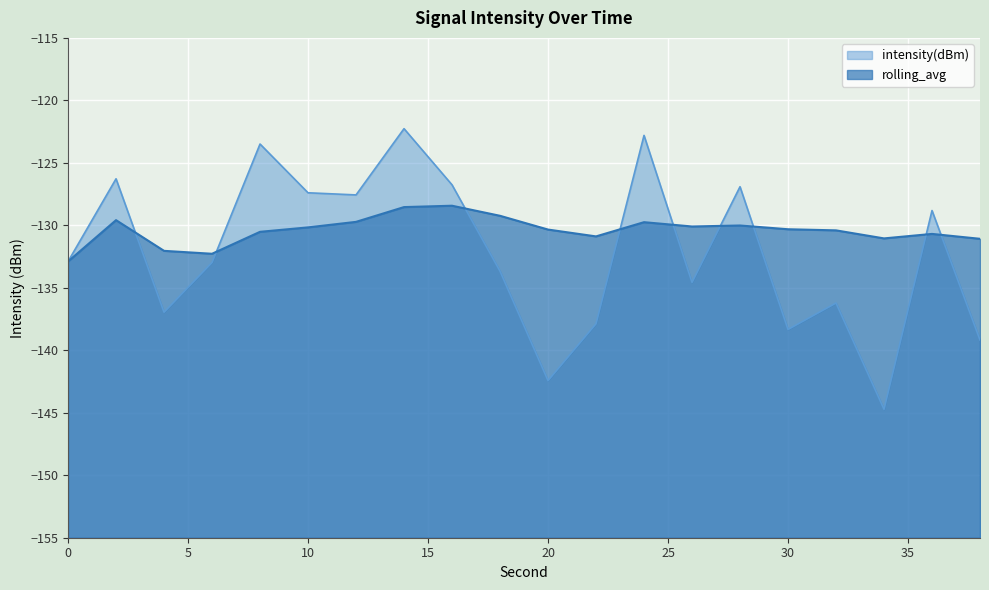

How many data points in intensity(dBm) are above -132?

9